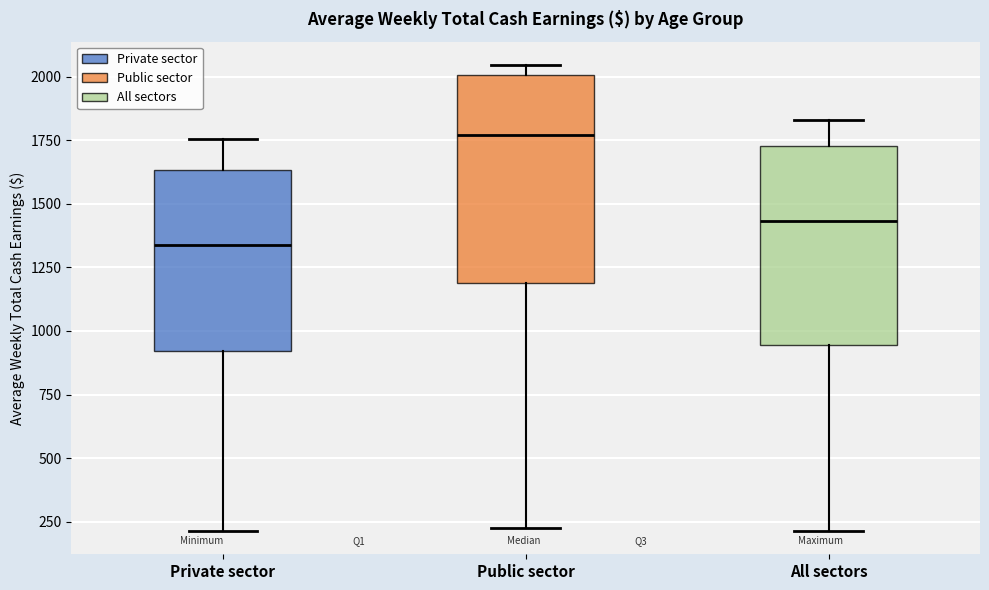

Where does the lower whisker of the box for Private sector end on the y-axis? The values are not printed on the chart, so give them approximately, as read against the axis.

200